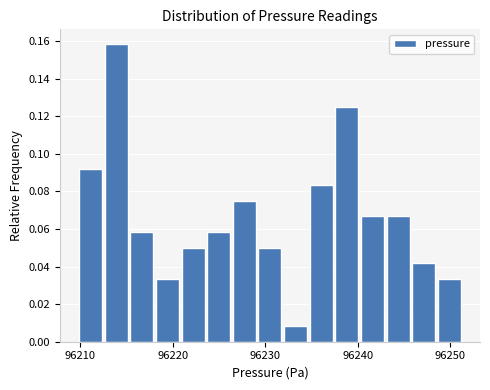

Around what value on the x-axis is the tallest bar? Give the approximate position of its centre, as read against the axis.

96214